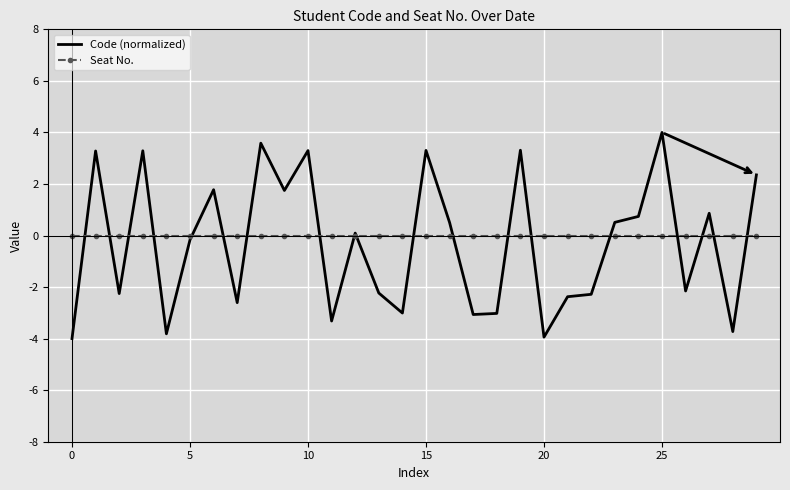

What are all the series names shown in the legend?

Code (normalized), Seat No.